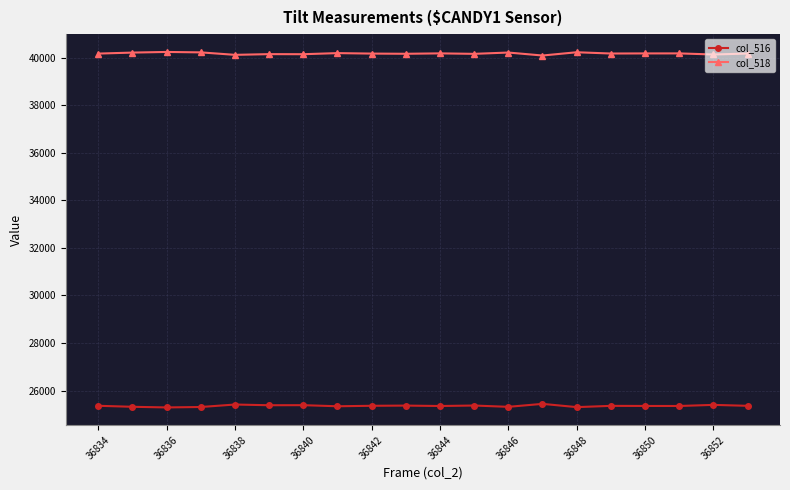

True or false: col_518 has more than 0 points higher than both neighbors.

True